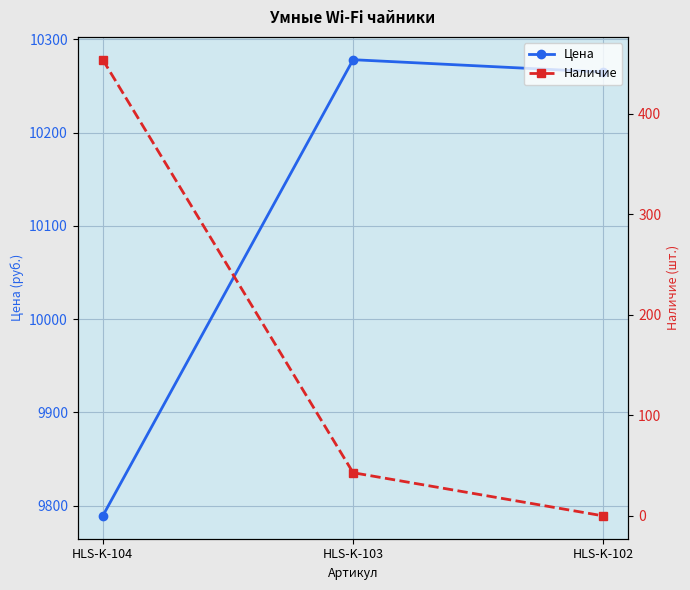

How many lines are shown in the chart?

2